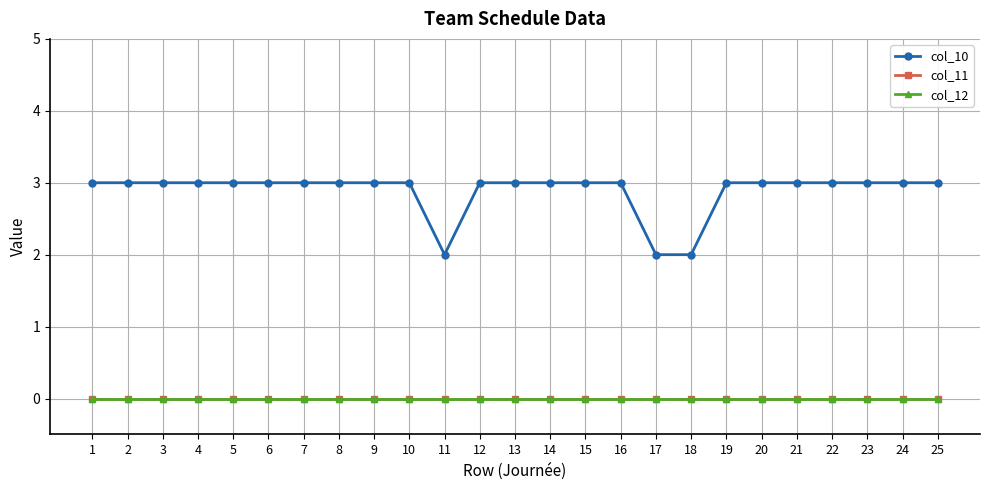

Is this an area chart (filled region under the line)?

No